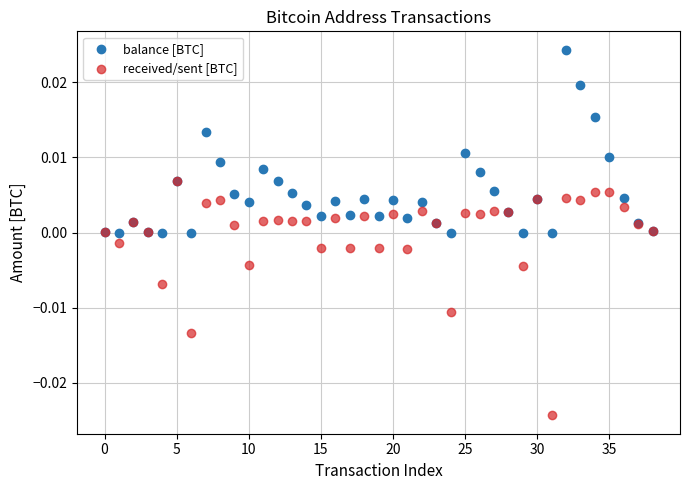

What are all the series names shown in the legend?

balance [BTC], received/sent [BTC]